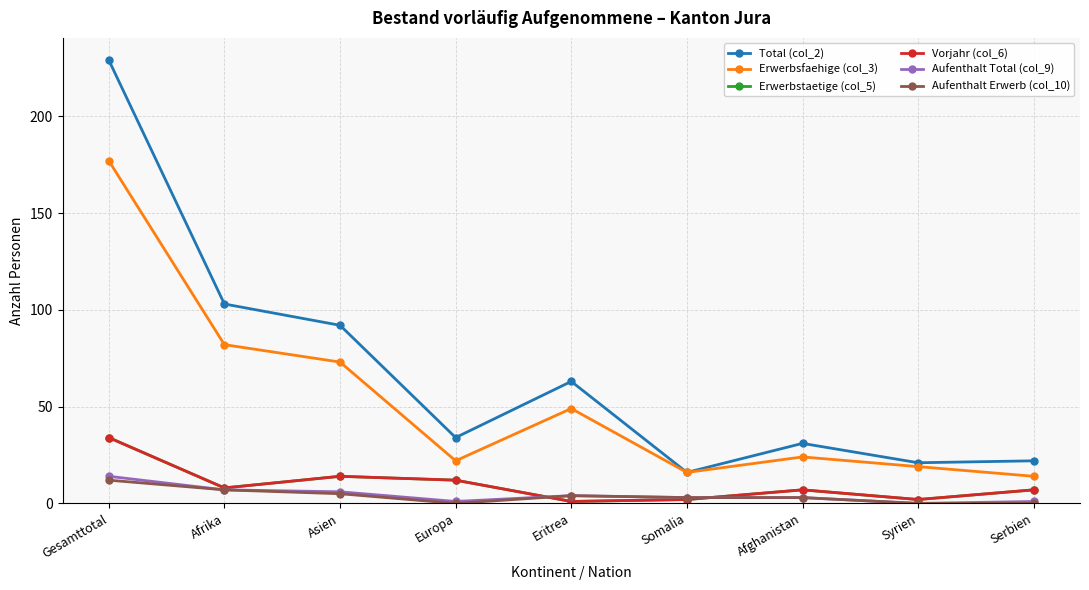

How many interior local valleys does the Aufenthalt Total (col_9) series have?

2